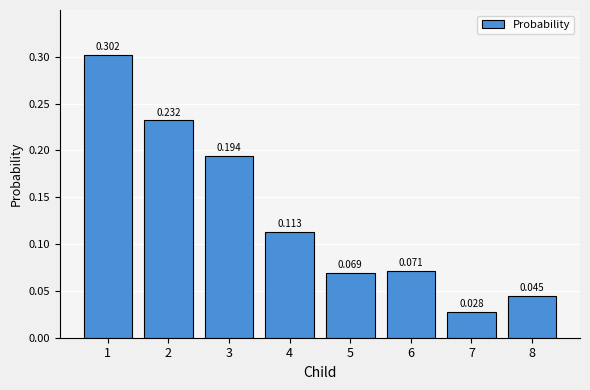

How many categories are shown in the chart?

8